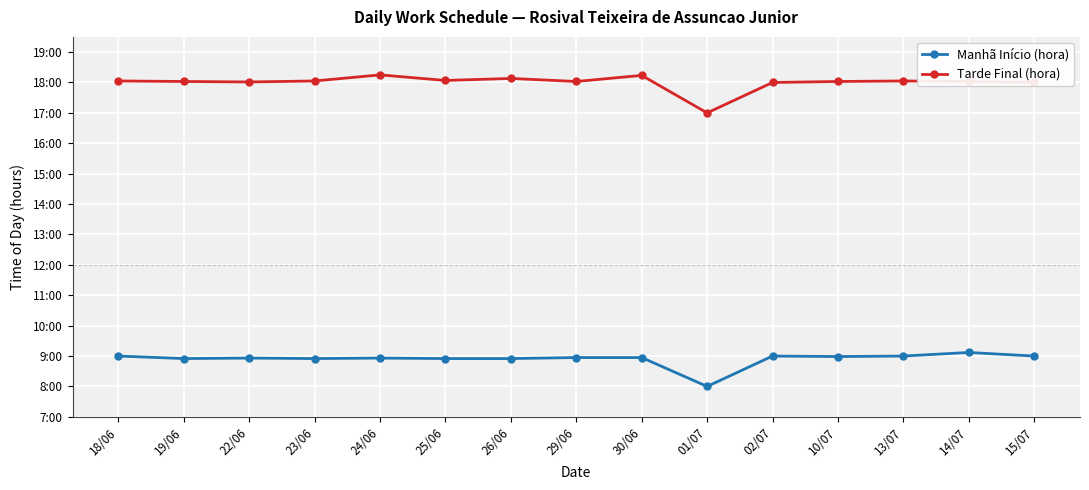

At which label does Manhã Início (hora) reach its peak?

14/07